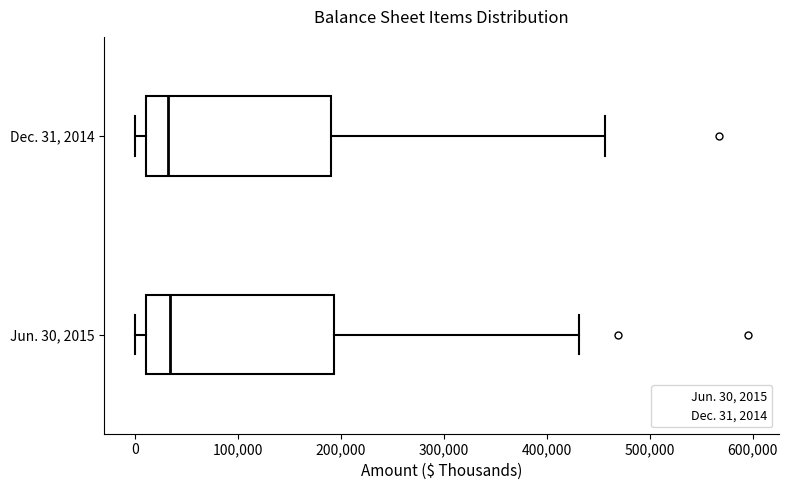

Where is the left edge of the box for Jun. 30, 2015 on the x-axis? The values are not printed on the chart, so give them approximately, as read against the axis.

10000